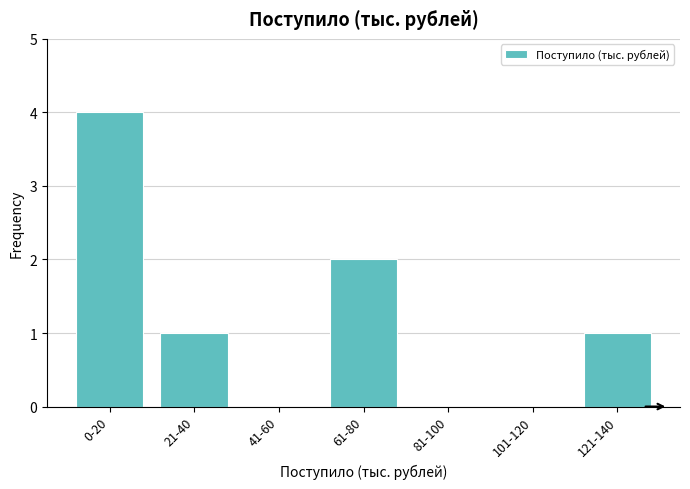

Reading right to left, what are all the values shown in this chart?

121-140=1	101-120=0	81-100=0	61-80=2	41-60=0	21-40=1	0-20=4